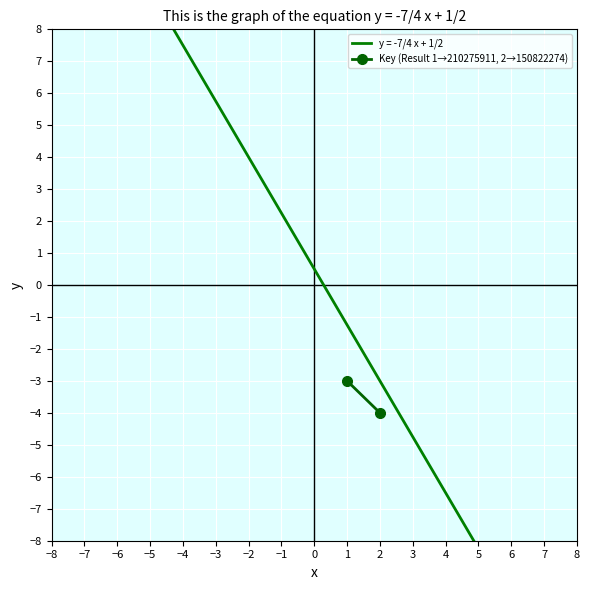

What is the value of the 2nd point from the left?

-4